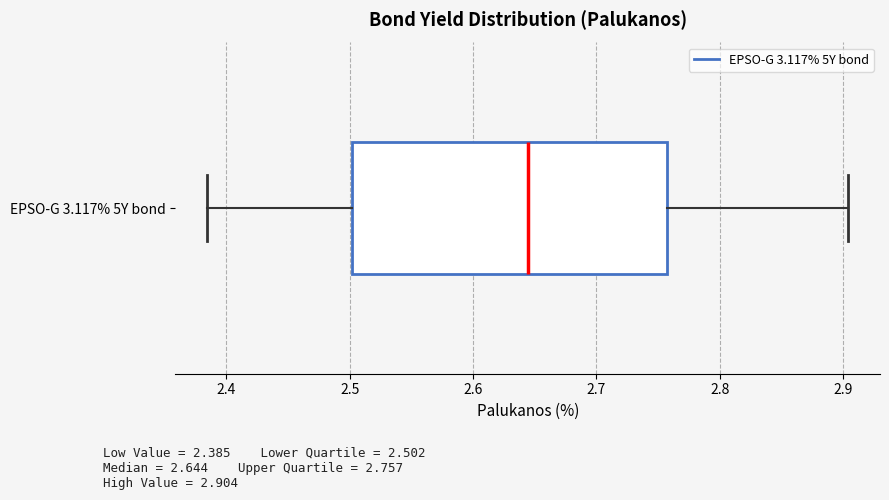

Where is the right edge of the box for EPSO-G 3.117% 5Y bond on the x-axis? The values are not printed on the chart, so give them approximately, as read against the axis.

2.76